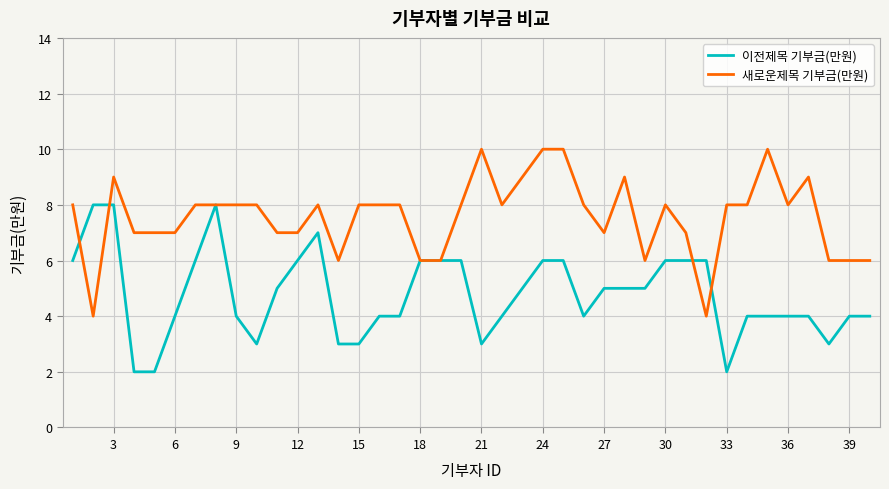

After their last crossing, which series has the higher values: 새로운제목 기부금(만원) or 이전제목 기부금(만원)?

새로운제목 기부금(만원)